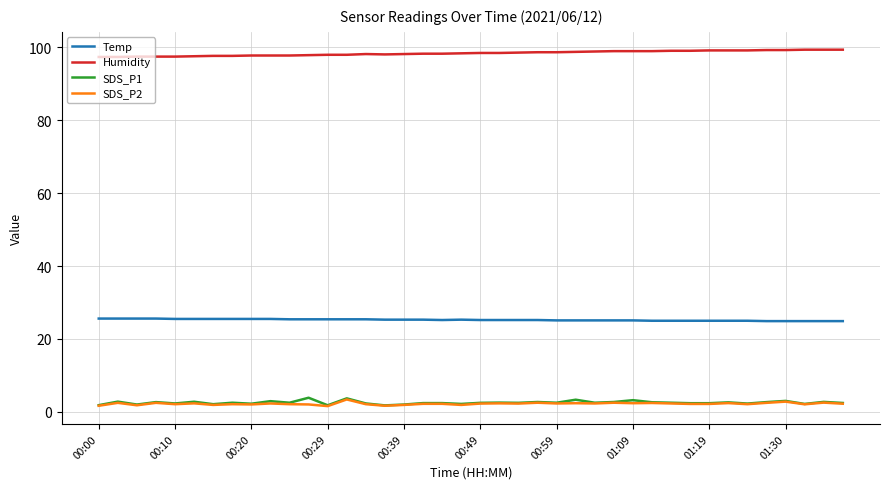

True or false: Humidity and Temp cross at least once.

False